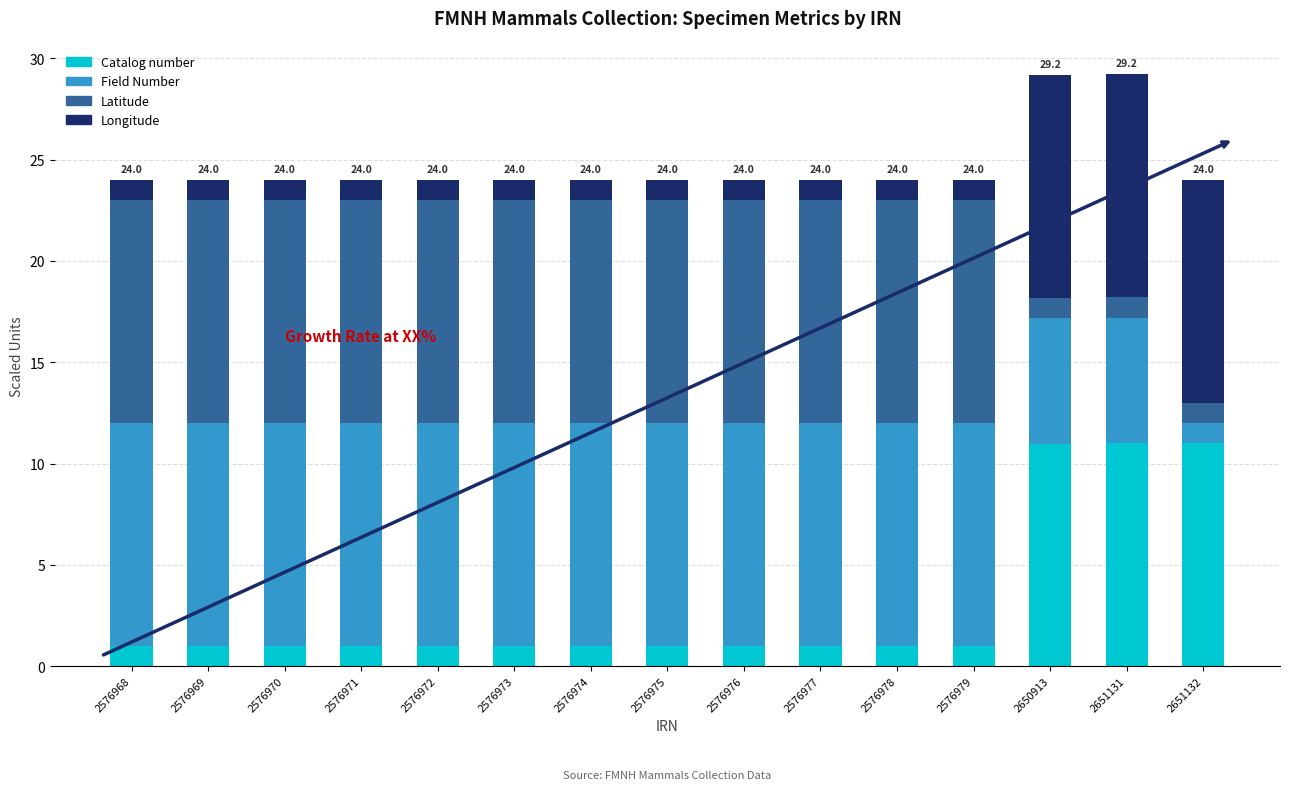

What is the lowest value of the Catalog number series?

1.0